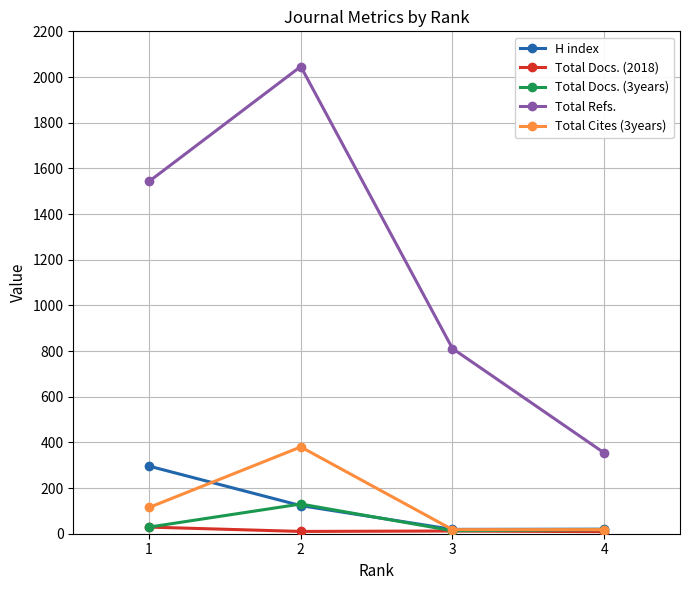

What is the value of the Total Cites (3years) point at the 2nd from the left?

380